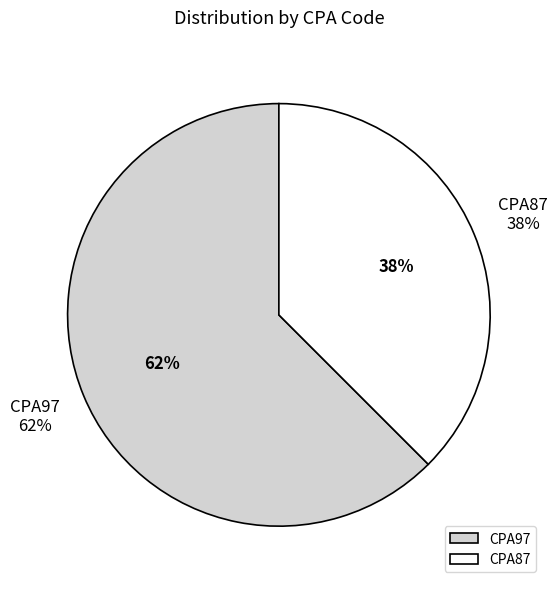

Combined, what portion of the pie is CPA97 and CPA87?

100.0%